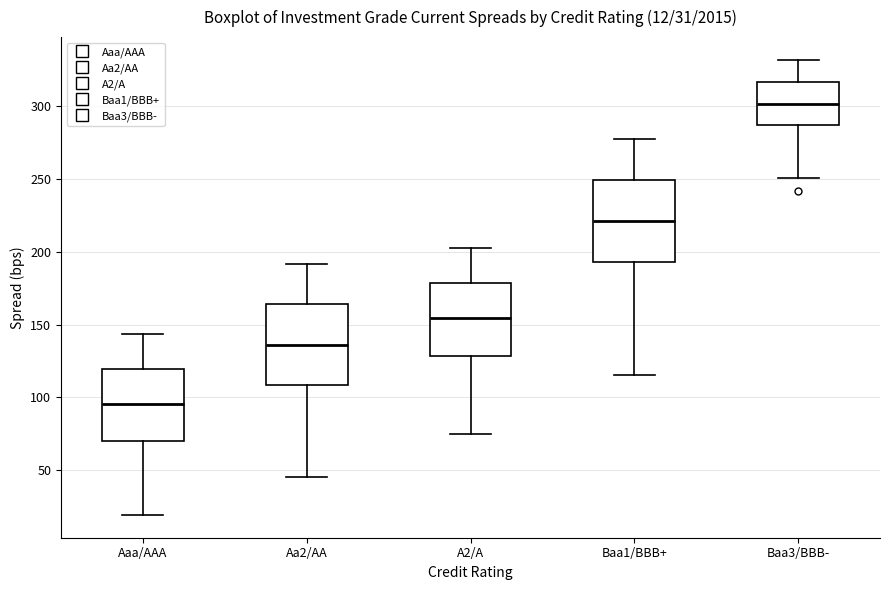

Which box's median line is the highest?

Baa3/BBB-